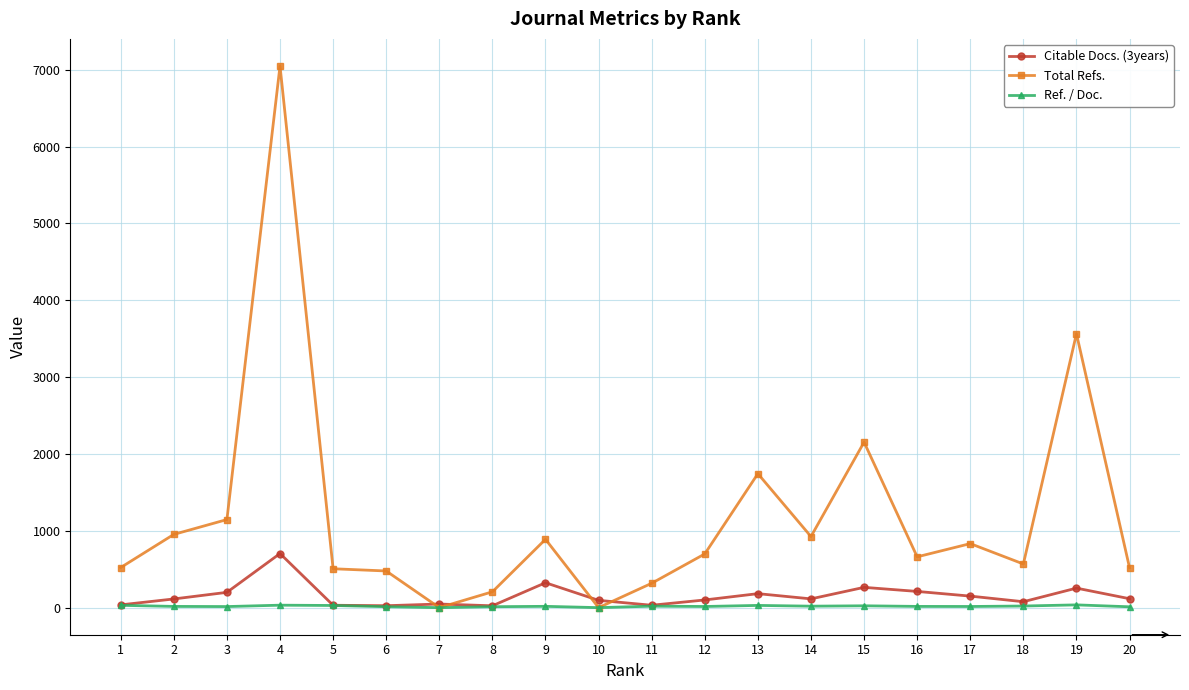

Is the value of Ref. / Doc. at 14 greater than the value of Total Refs. at 8?

No